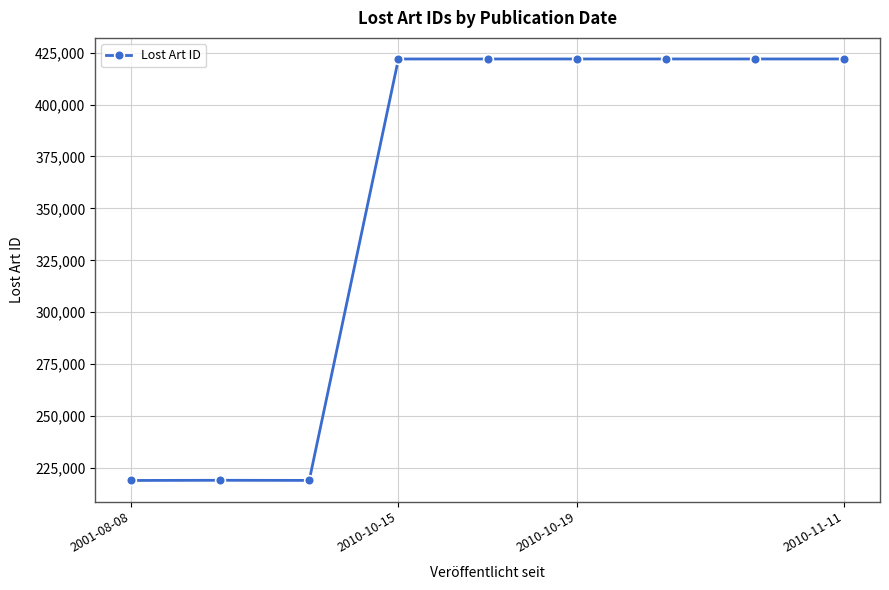

What is the value of the 5th point from the left?

421909